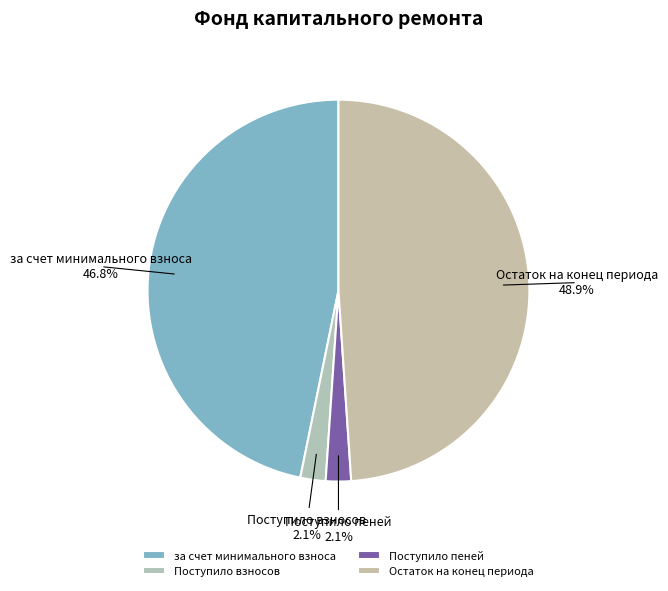

How many segments does this pie chart have?

4